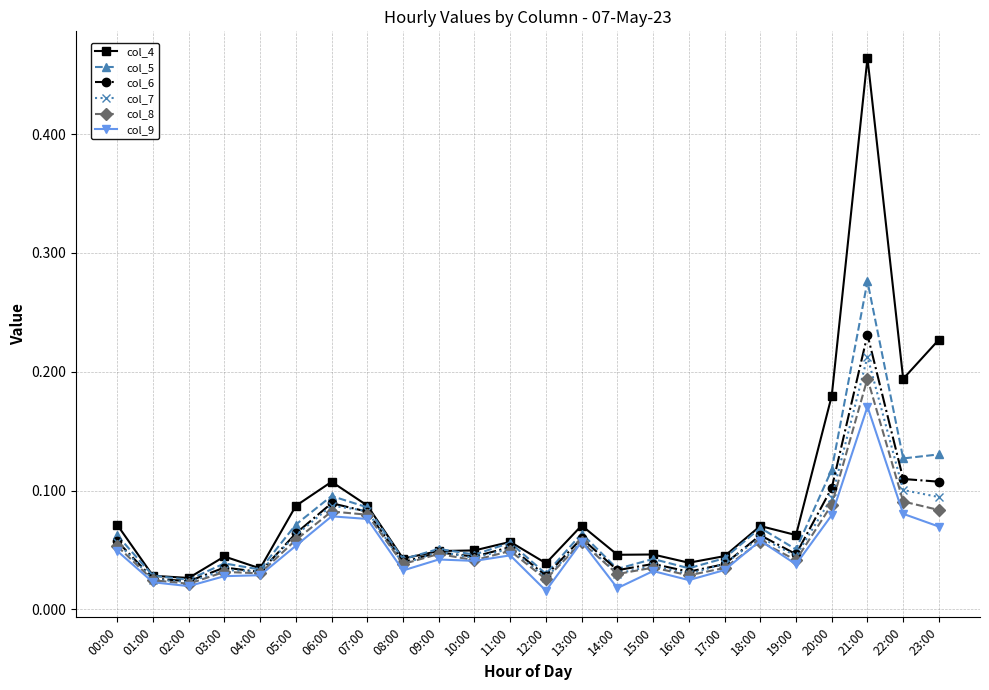

What position from the left is 23:00?

24